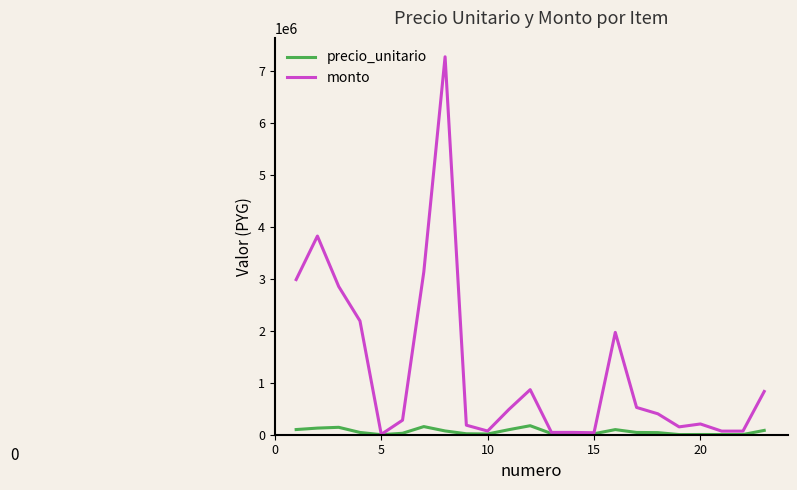

List the series in order of their peak value, lowest first.

precio_unitario, monto